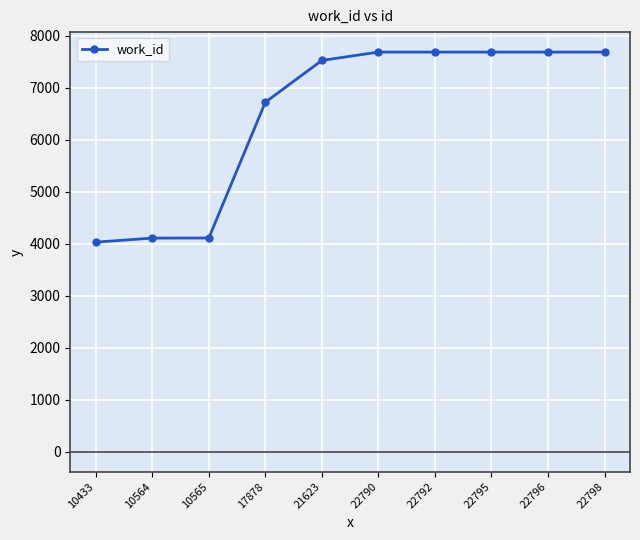

What is the difference between the values at 22792 and 10565?

3575